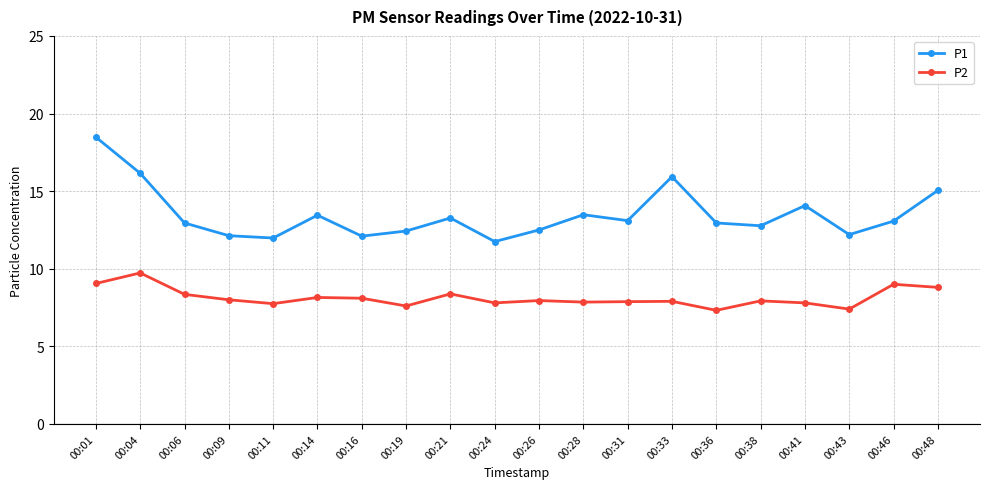

What is the total value across all series at 00:16?

20.2